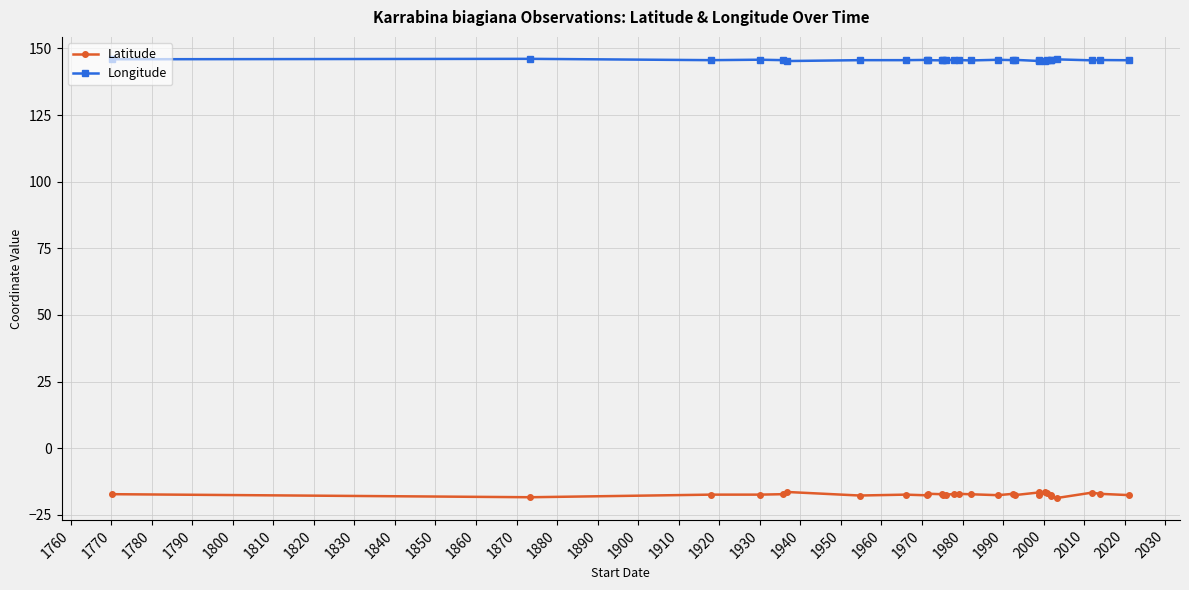

List the series in order of their overall mean, lowest first.

Latitude, Longitude